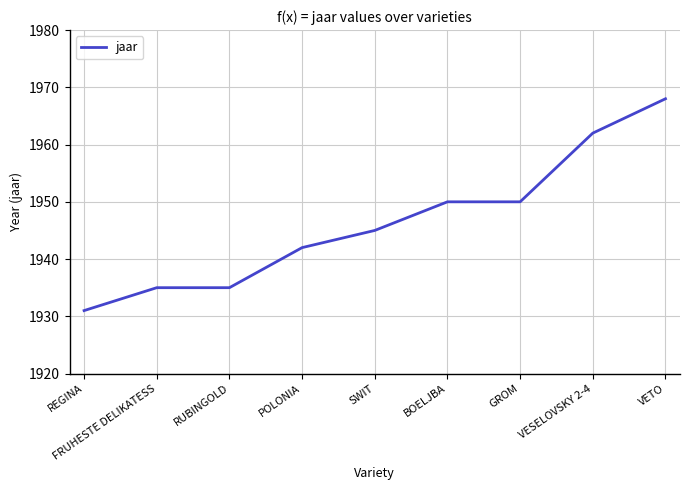

Reading left to right, transcribe all the data shown in this chart.

1931	1935	1935	1942	1945	1950	1950	1962	1968